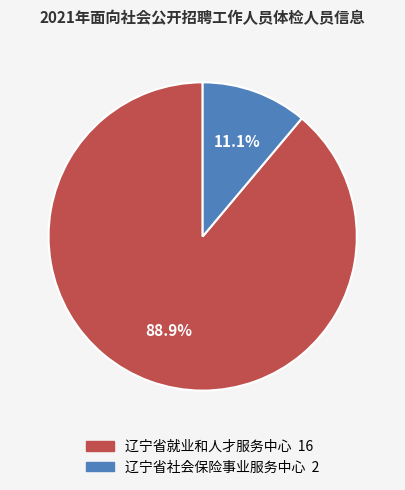

To the nearest percent, what portion does 辽宁省就业和人才服务中心 represent?

89%